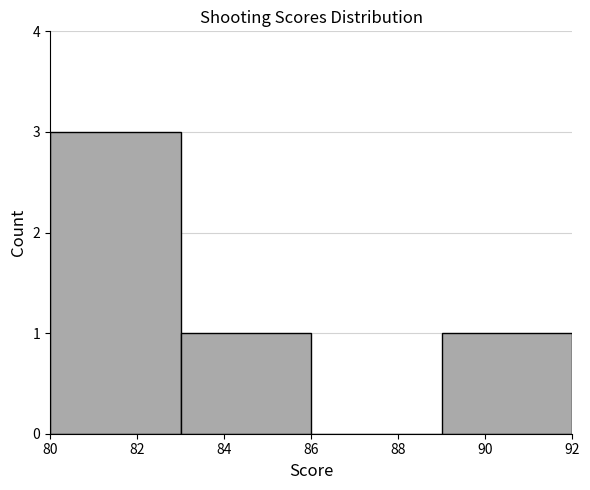

Reading left to right, list every bar in this chart as the range it spans on the x-axis followed by its height. The values are not printed on the chart, so give them approximately, as read against the axis.

80 to 83: 3
83 to 86: 1
86 to 89: 0
89 to 92: 1